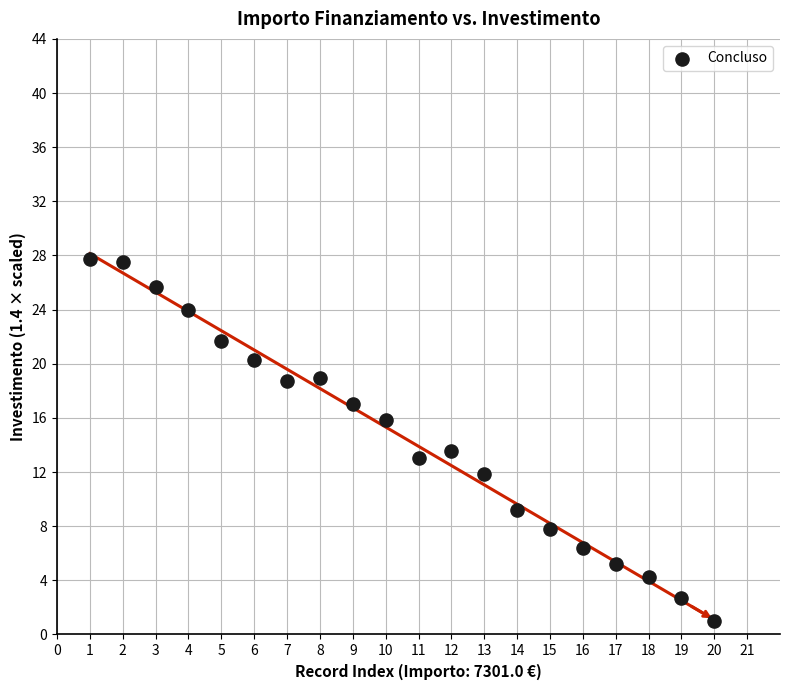

What Y value in the scatter plot is closest to 14?

13.5